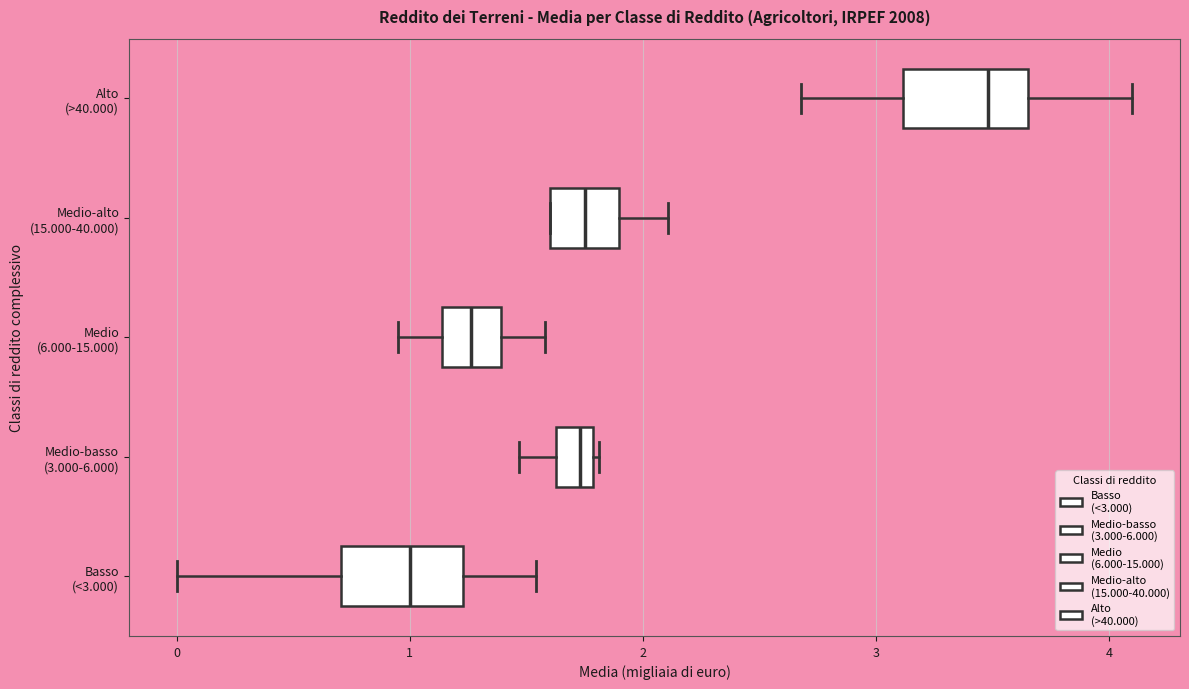

Where does the left whisker of the box for Medio-basso (3.000-6.000) end on the x-axis? The values are not printed on the chart, so give them approximately, as read against the axis.

1.5